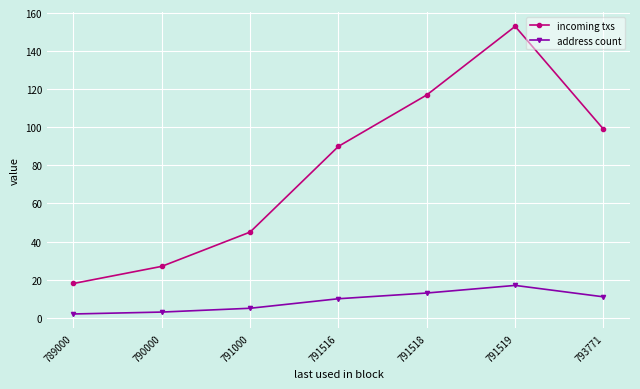

How many lines are shown in the chart?

2